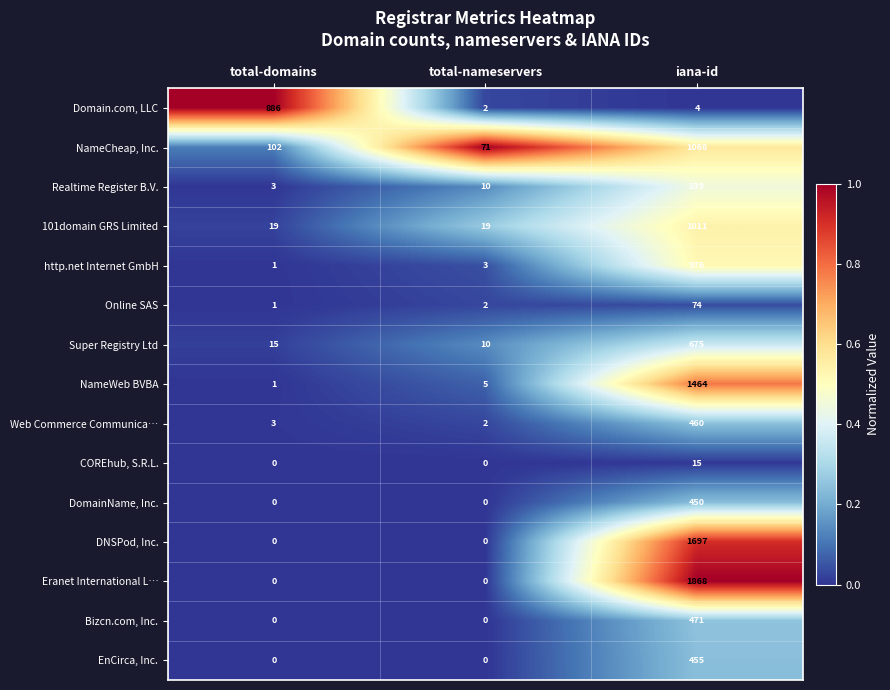

What is the total value across all series at total-nameservers?

124